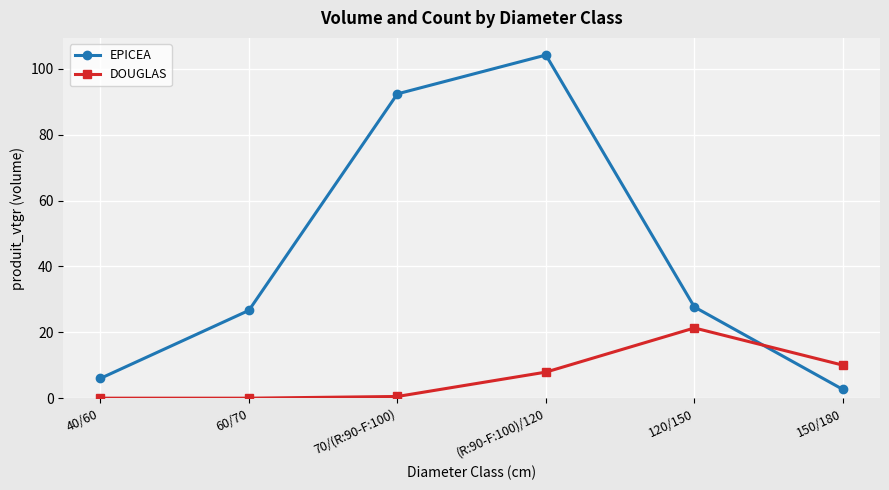

Which series has the largest range (max minus min)?

EPICEA